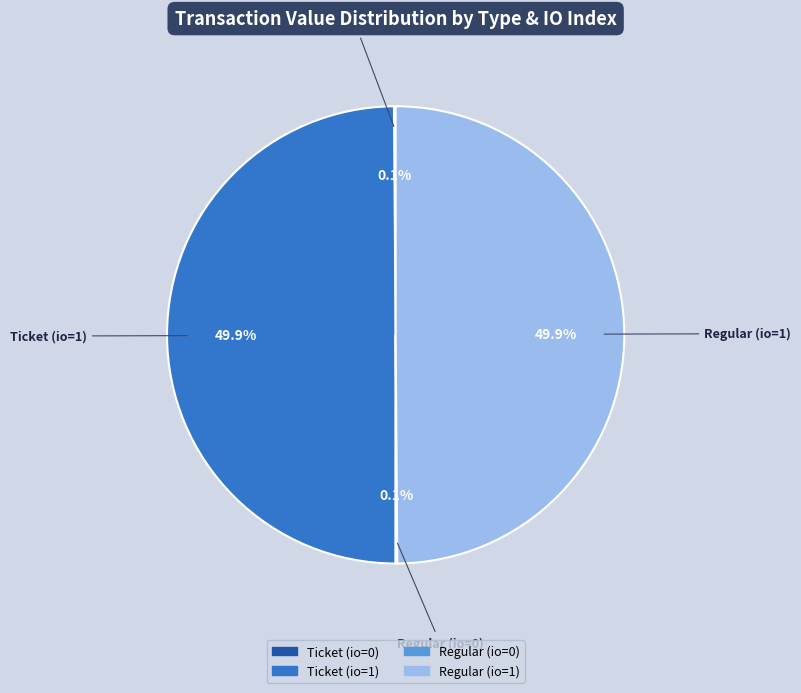

What is the total percentage of Ticket (io=1) and Regular (io=1)?

99.8%